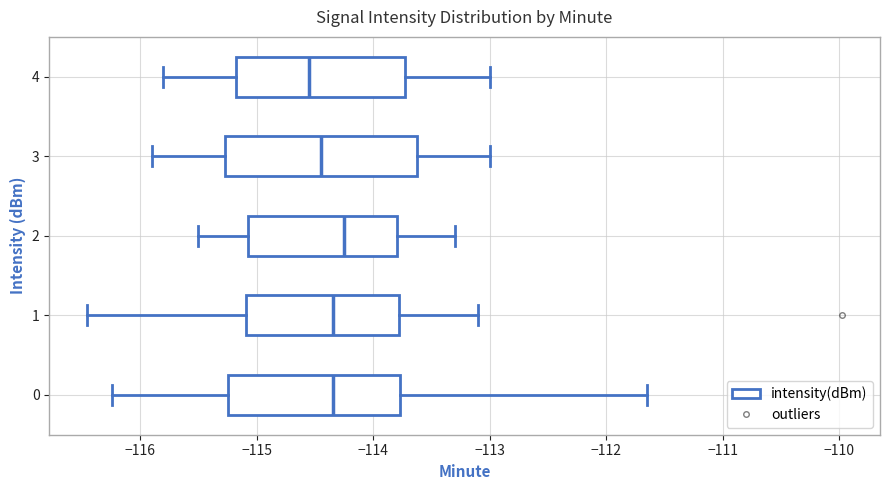

Reading bottom to top, transcribe this box plot: for each box, give where its median line is, the range the box spans, and where its two whiskers end, as read against the x-axis. The values are not printed on the chart, so give them approximately, as read against the axis.

0: median -114.3, box -115.2 to -113.8, whiskers -116.2 to -111.6
1: median -114.3, box -115.1 to -113.8, whiskers -116.5 to -113.1
2: median -114.2, box -115.1 to -113.8, whiskers -115.5 to -113.3
3: median -114.4, box -115.3 to -113.6, whiskers -115.9 to -113.0
4: median -114.5, box -115.2 to -113.7, whiskers -115.8 to -113.0